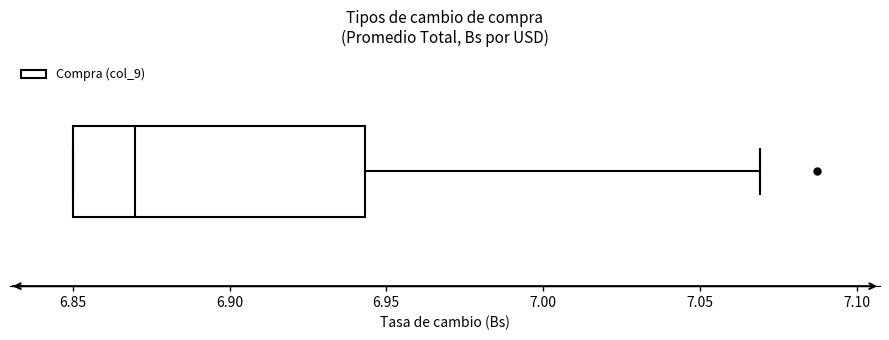

Transcribe this box plot: give where the median line is, the range the box spans, and where the two whiskers end, as read against the x-axis. The values are not printed on the chart, so give them approximately, as read against the axis.

median 6.870, box 6.850 to 6.945, whiskers 6.850 to 7.070